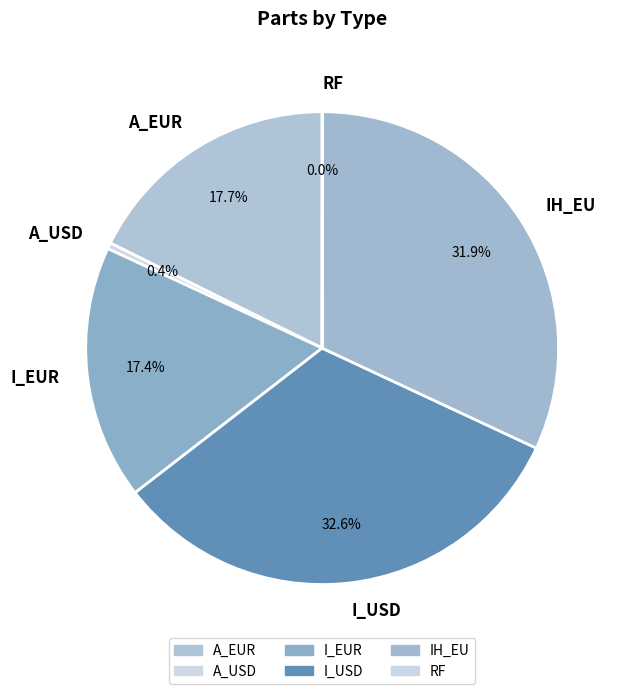

Which category has the biggest portion of the pie?

I_USD